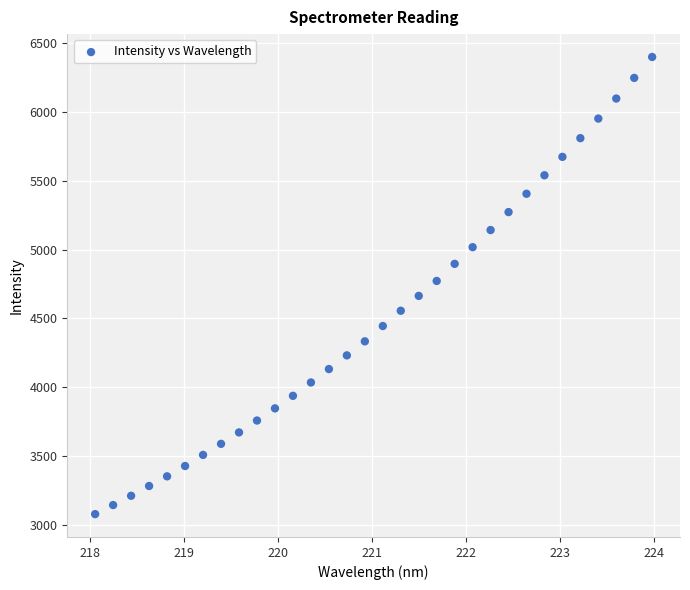

What is the range of Y values (max minus min)?

3319.2